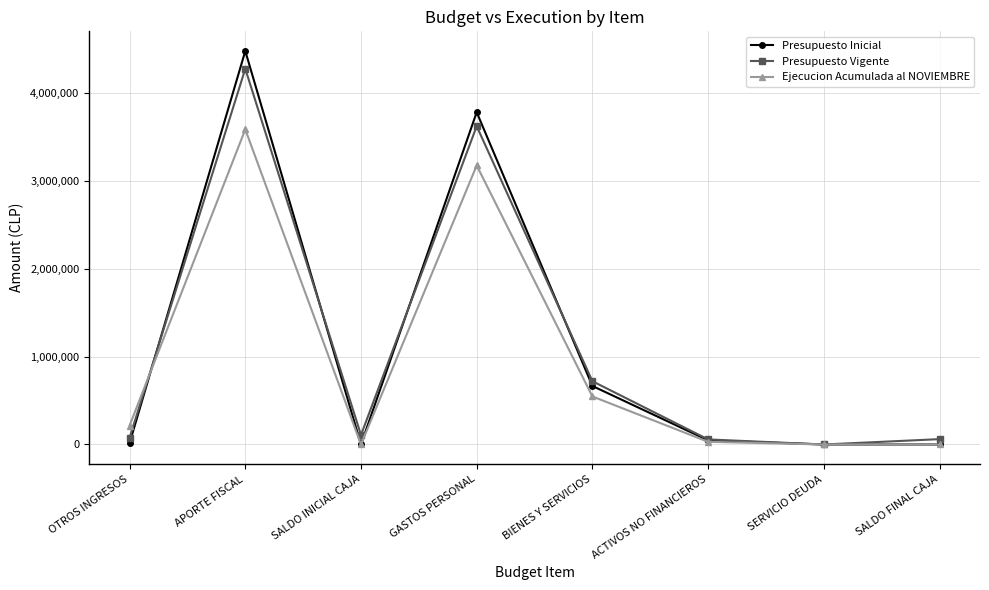

What is the maximum value for Presupuesto Vigente?

4271711